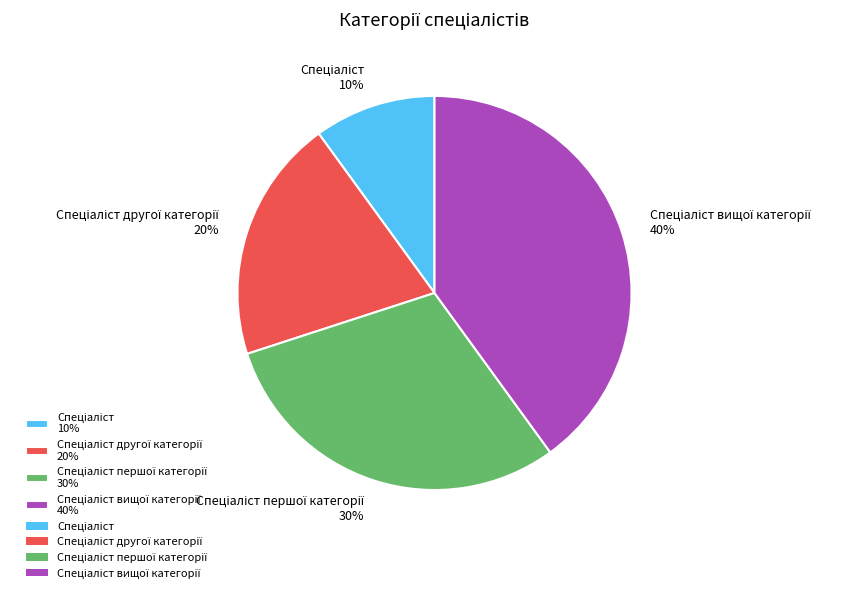

Is there any slice that represents more than half of the pie?

No